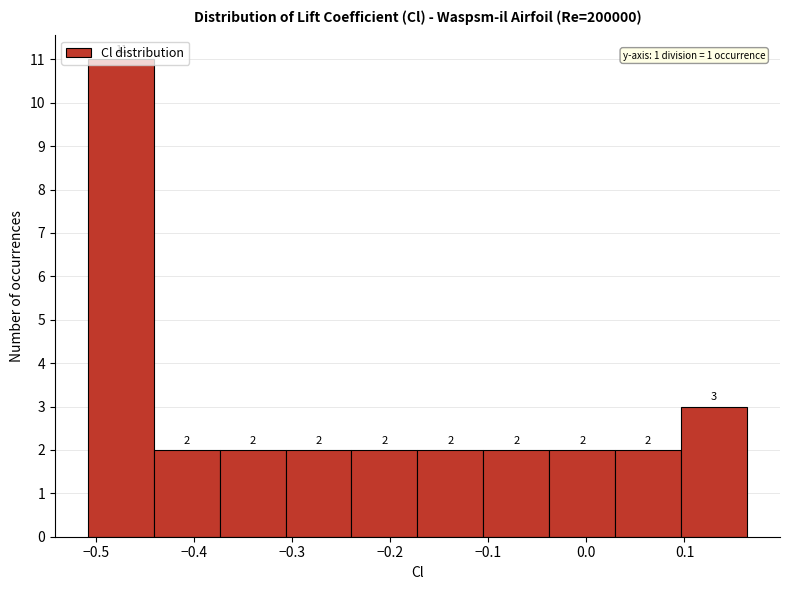

How tall is the bar that spans 0.03 to 0.10 on the x-axis? The bar edges are not printed on the chart, so give them approximately, as read against the axis.

2